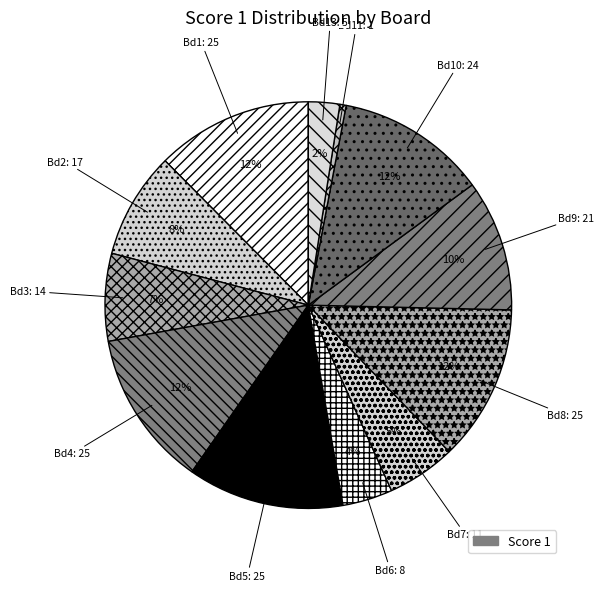

How many slices are in this pie chart?

12